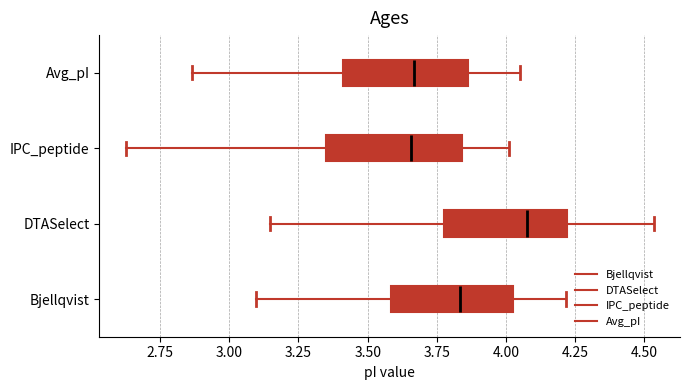

Reading bottom to top, transcribe this box plot: for each box, give where its median line is, the range the box spans, and where its two whiskers end, as read against the x-axis. The values are not printed on the chart, so give them approximately, as read against the axis.

Bjellqvist: median 3.85, box 3.60 to 4.00, whiskers 3.10 to 4.20
DTASelect: median 4.10, box 3.80 to 4.20, whiskers 3.15 to 4.55
IPC_peptide: median 3.65, box 3.35 to 3.85, whiskers 2.65 to 4.00
Avg_pI: median 3.65, box 3.40 to 3.85, whiskers 2.85 to 4.05